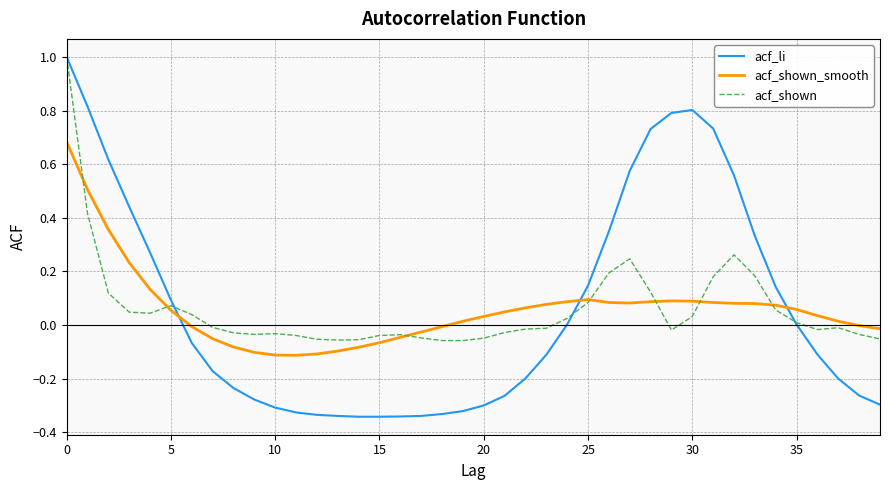

Which series has the largest range (max minus min)?

acf_li